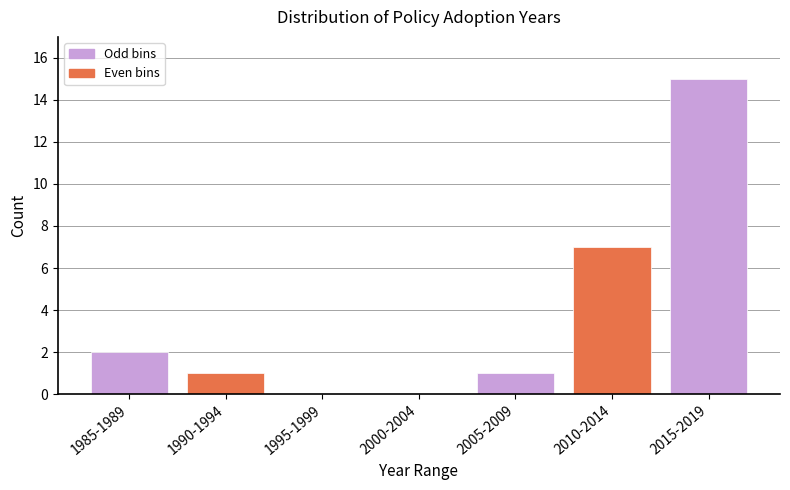

Reading left to right, what are all the values shown in this chart?

1985-1989=2	1990-1994=1	1995-1999=0	2000-2004=0	2005-2009=1	2010-2014=7	2015-2019=15